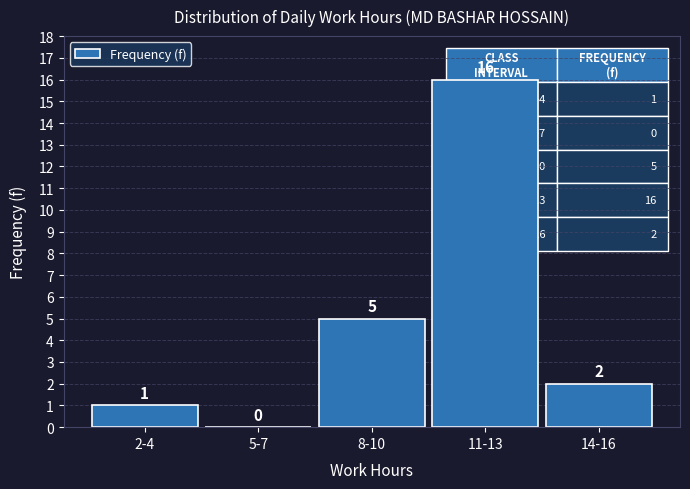

Reading left to right, extract all data points from this chart.

2-4=1	5-7=0	8-10=5	11-13=16	14-16=2